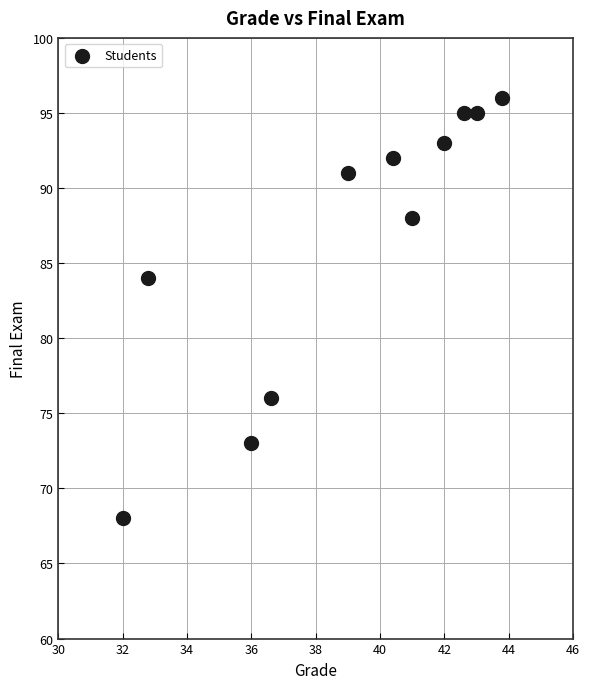

What is the range of Y values (max minus min)?

28